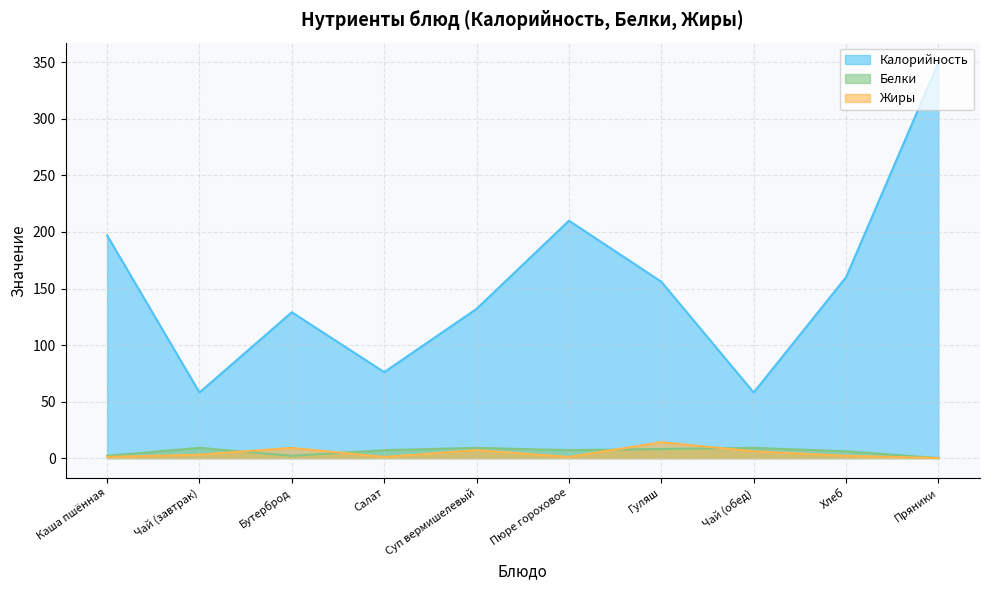

Is the value of Жиры at Суп вермишелевый greater than the value of Калорийность at Суп вермишелевый?

No